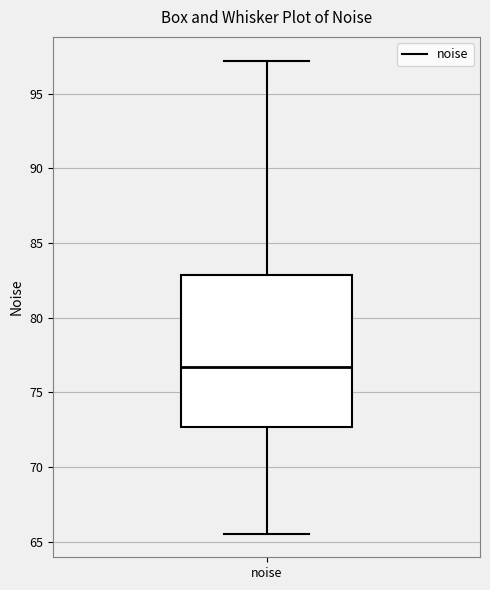

Transcribe this box plot: give where the median line is, the range the box spans, and where the two whiskers end, as read against the y-axis. The values are not printed on the chart, so give them approximately, as read against the axis.

median 76.5, box 72.5 to 83.0, whiskers 65.5 to 97.0